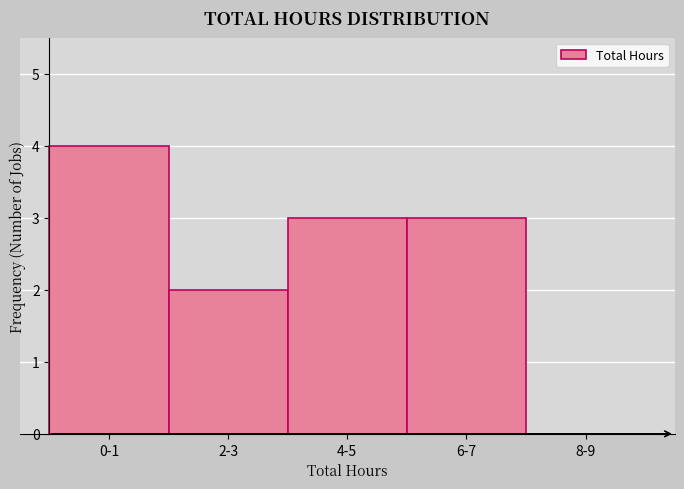

Reading left to right, list all the values displayed in this chart.

0-1=4	2-3=2	4-5=3	6-7=3	8-9=0